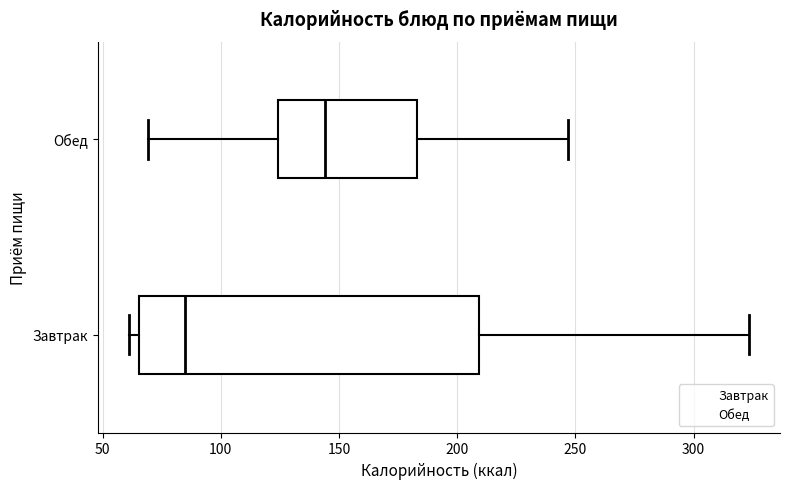

Reading bottom to top, read every box against the x-axis: the position of its median line, the range the box covers, and the ends of its whiskers. The values are not printed on the chart, so give them approximately, as read against the axis.

Завтрак: median 85, box 65 to 210, whiskers 60 to 325
Обед: median 145, box 125 to 185, whiskers 70 to 245